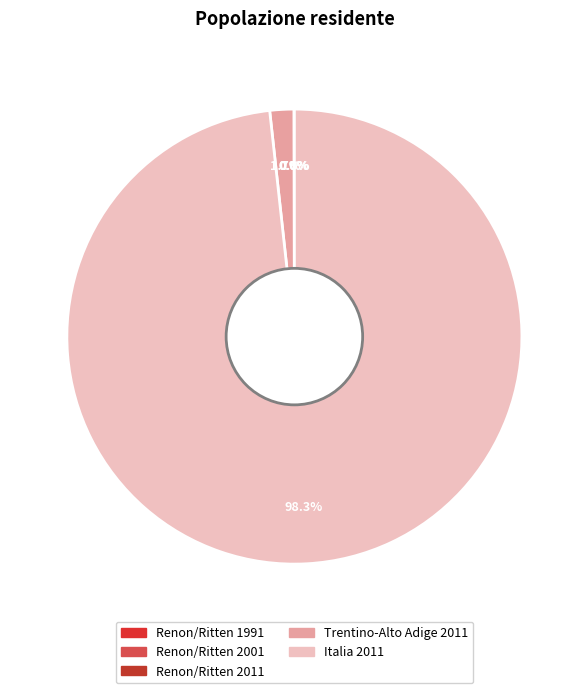

Which category accounts for the majority?

Italia 2011